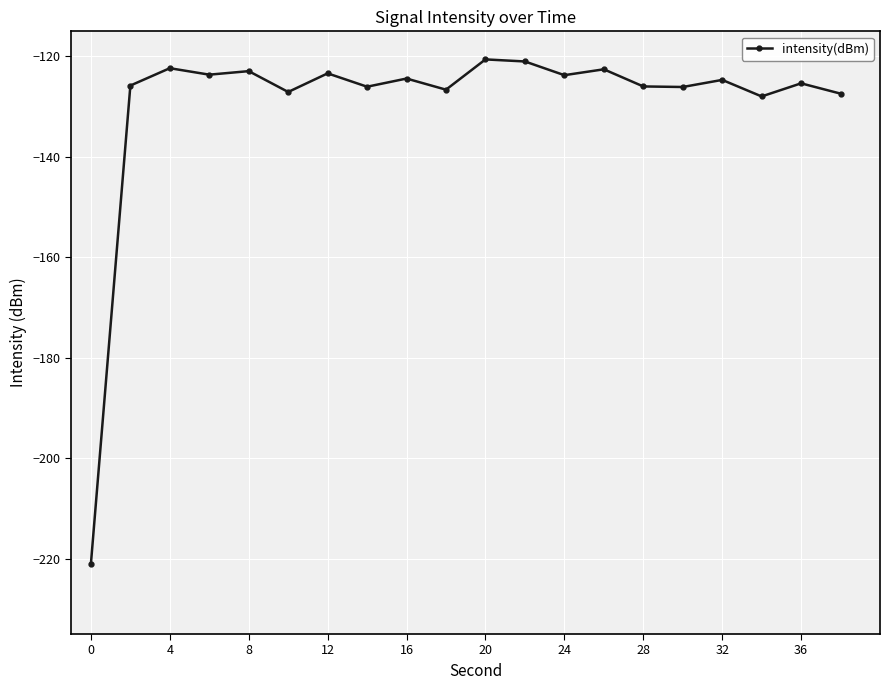

What is the minimum value shown in the chart?

-221.0